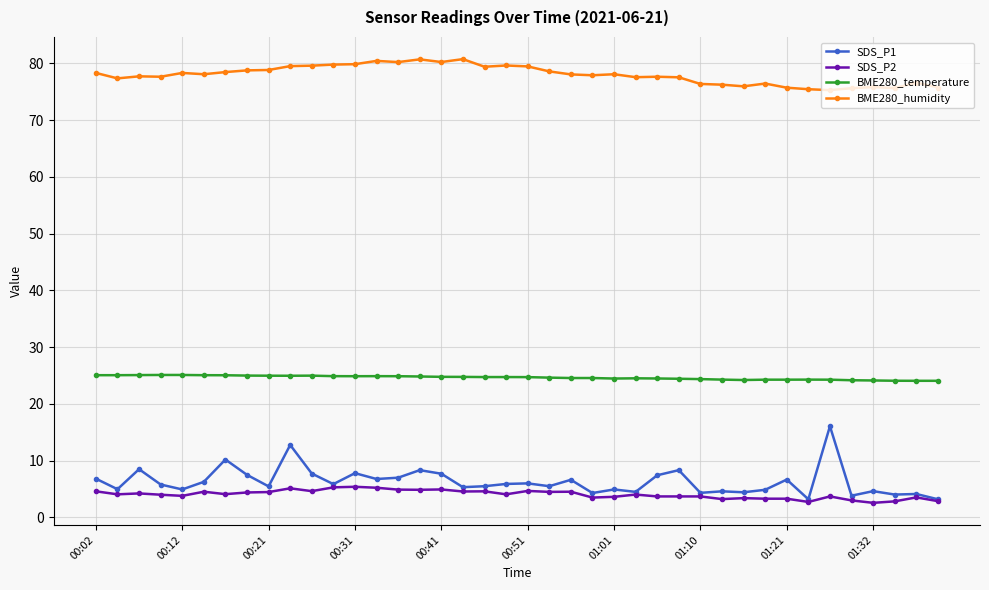

Does the chart display data point markers on the line(s)?

Yes